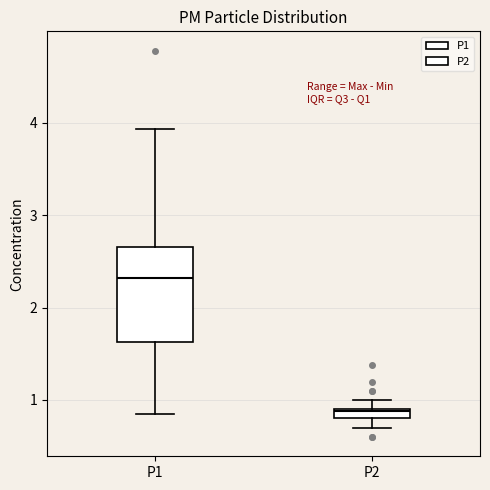

Comparing the boxes themselves (not the whiskers), which one is the tallest?

P1